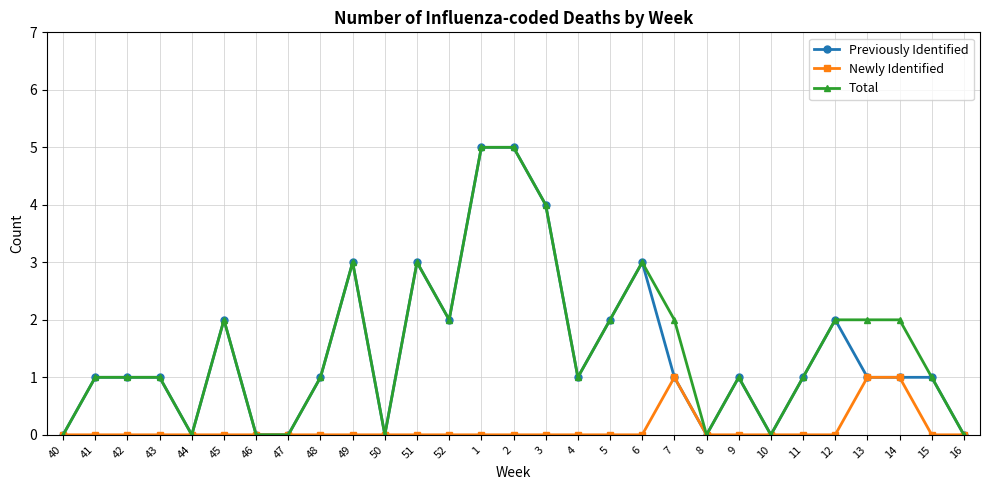

What is the maximum value shown in the chart?

5